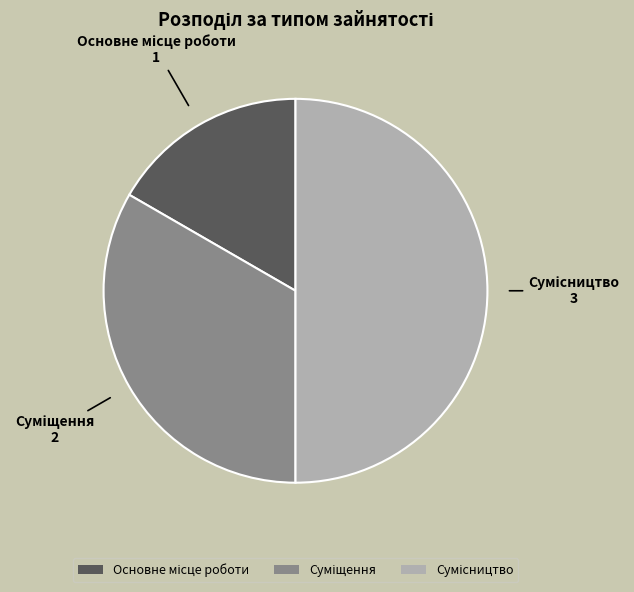

How many segments does this pie chart have?

3